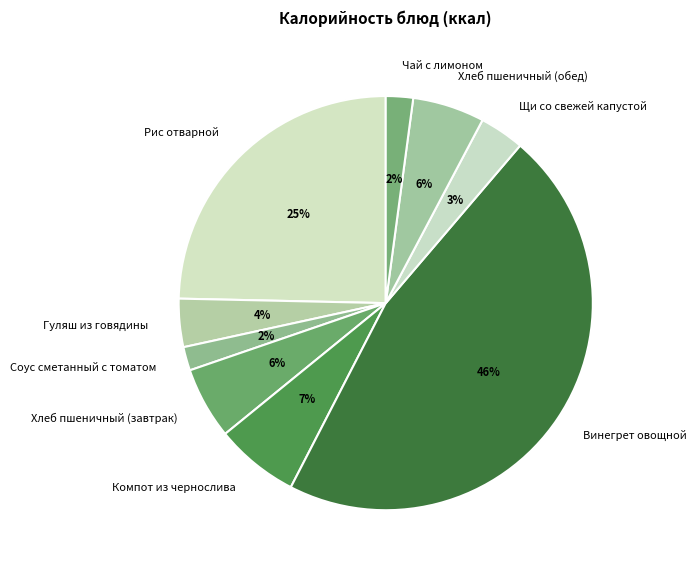

Count the number of slices in the pie.

9